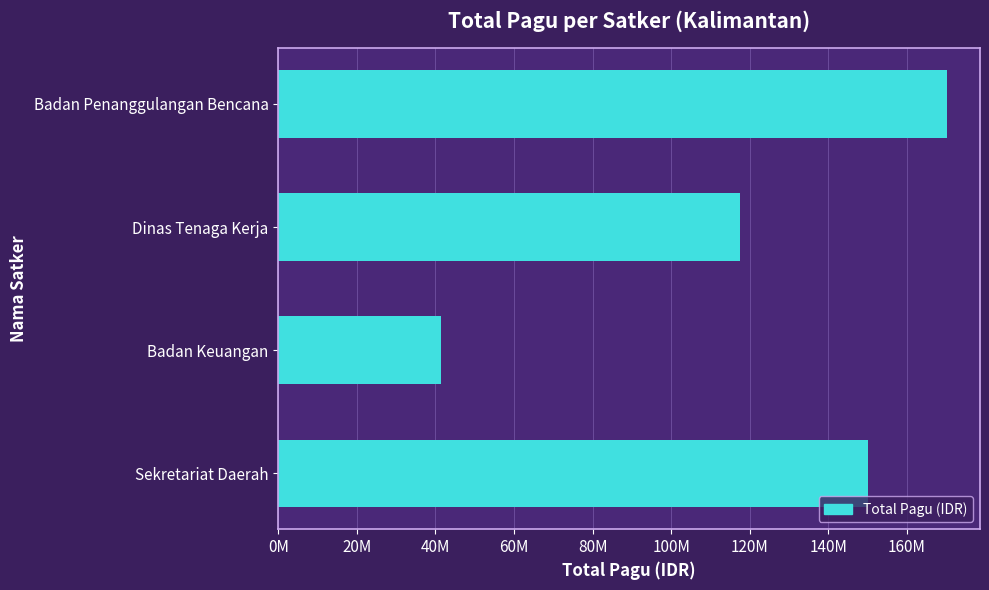

Where is the data nearest to the value 105727000?

Dinas Tenaga Kerja